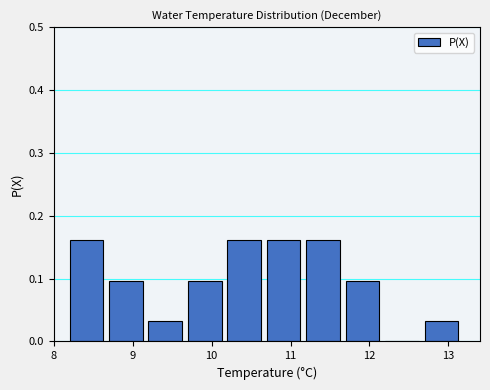

What is the height of the bar covering 9.2 to 9.7 on the x-axis? The values are not printed on the chart, so give them approximately, as read against the axis.

0.03